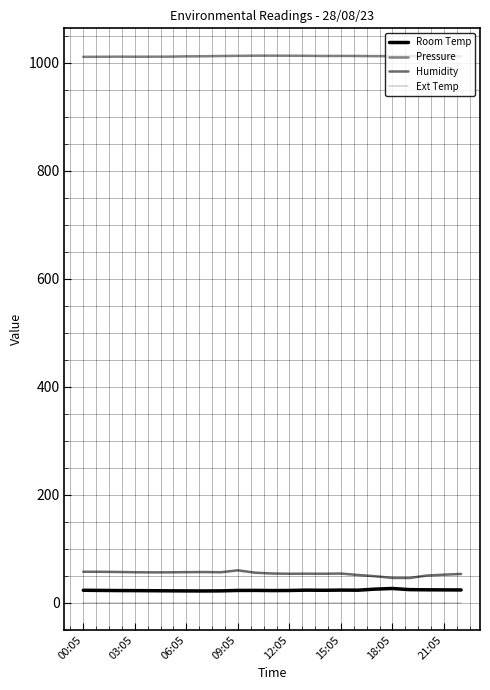

How many lines are shown in the chart?

4